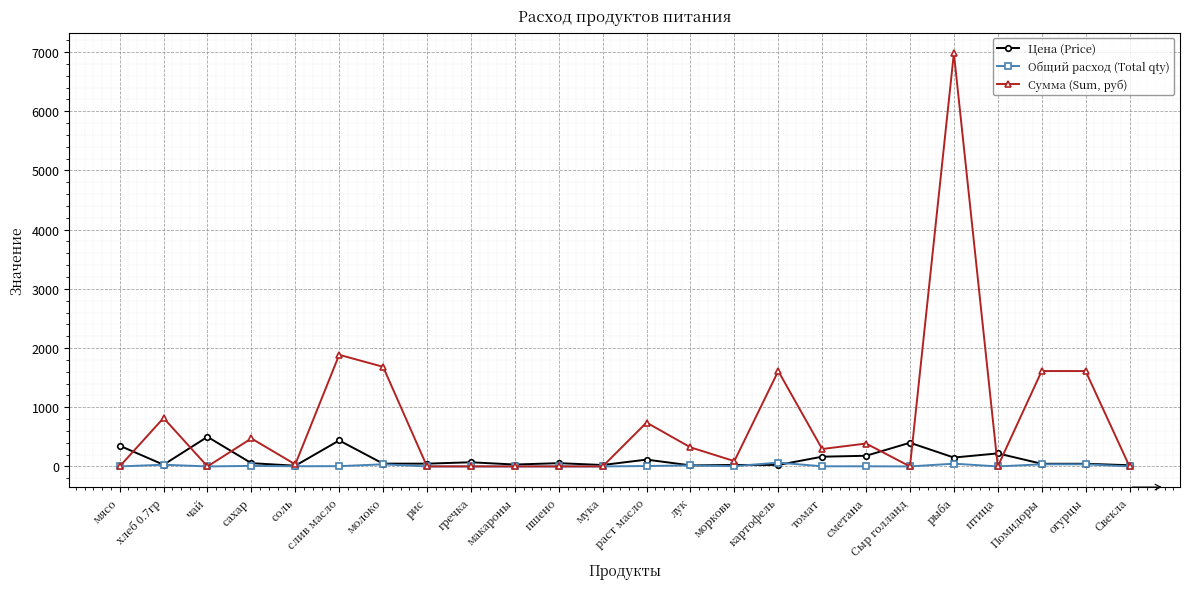

What is the value of the Цена (Price) point at the 23rd from the left?

45.0